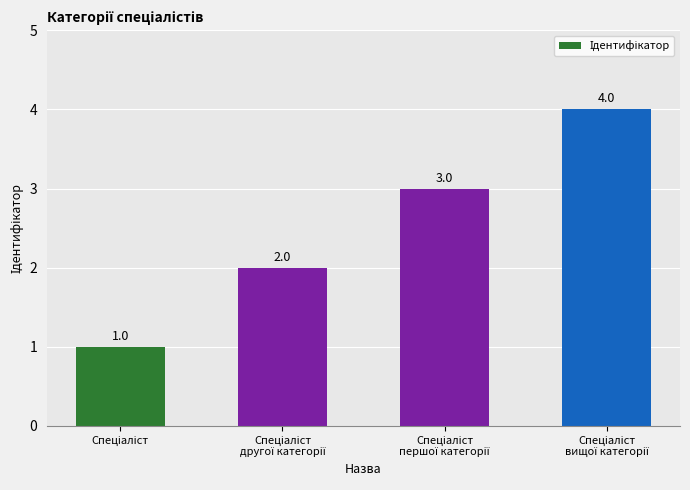

What is the difference between the maximum and minimum values?

3